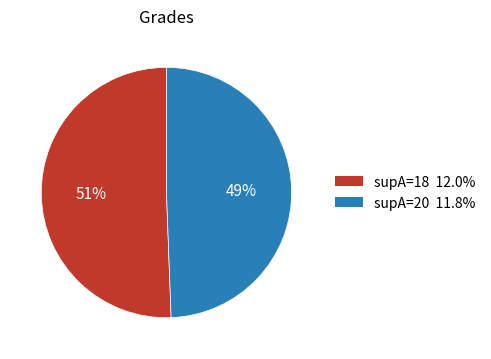

Does any single category account for the majority?

Yes